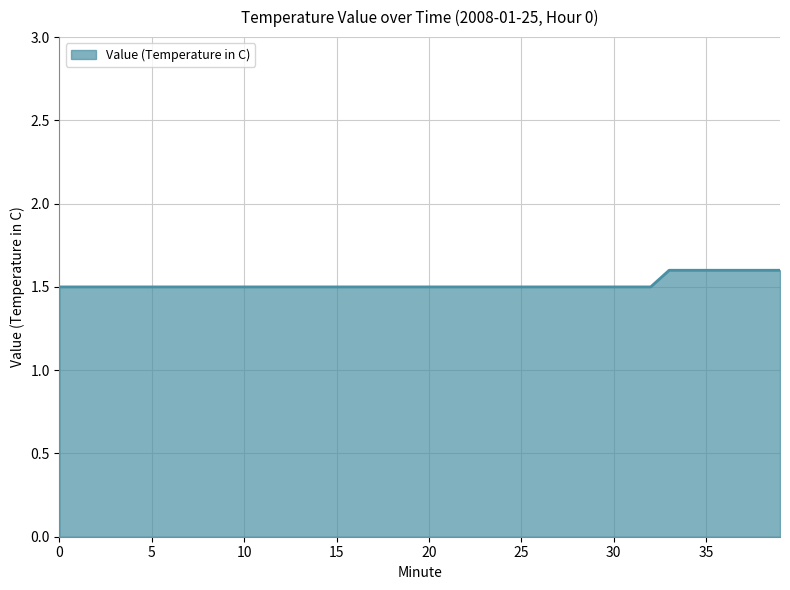

How many distinct data groups are displayed?

1